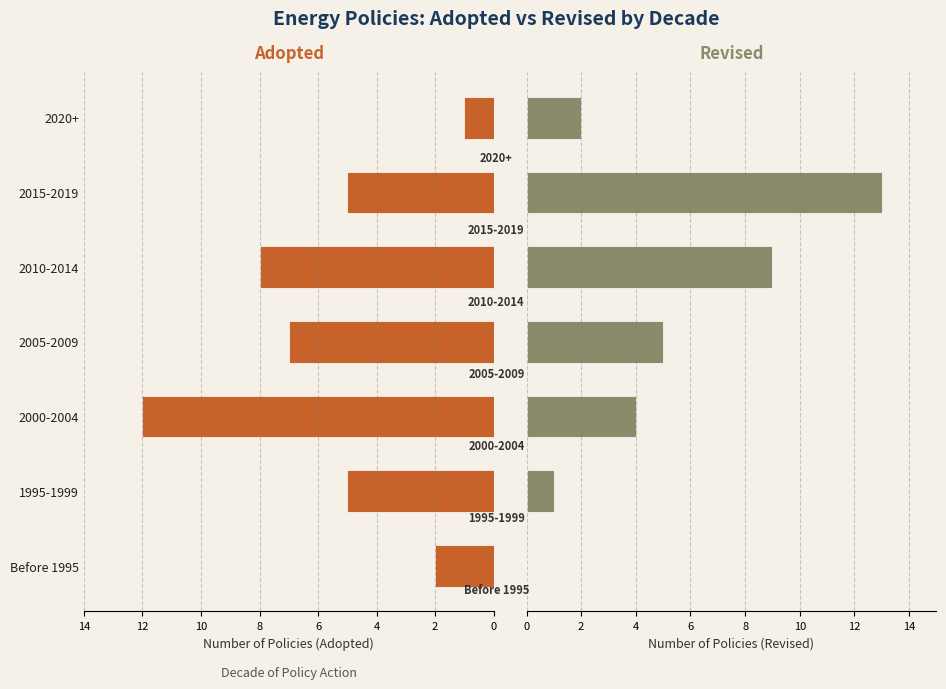

How many values in the Adopted series are below 5?

2